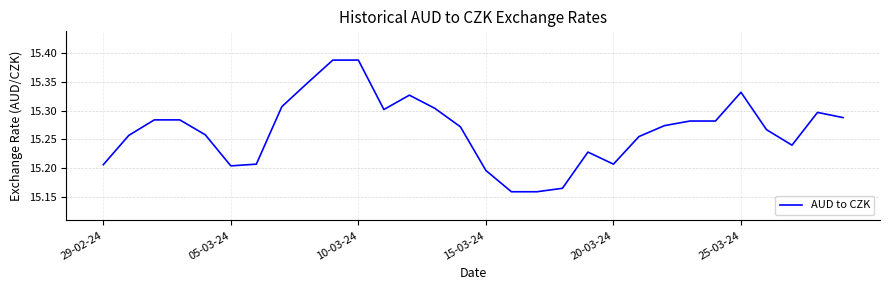

What is the minimum value shown in the chart?

15.2